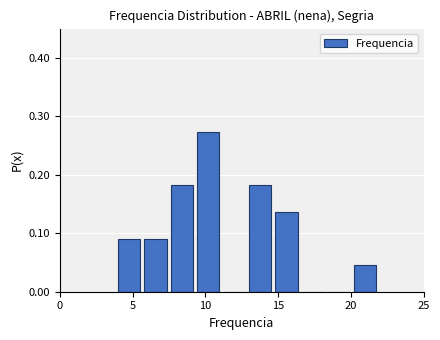

Around what value on the x-axis is the tallest bar? Give the approximate position of its centre, as read against the axis.

10.0